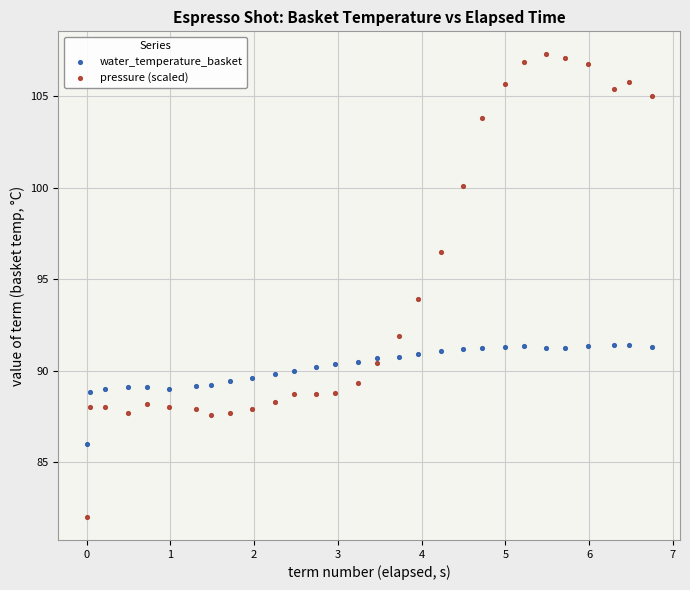

Which series has the widest spread of Y values?

pressure (scaled)